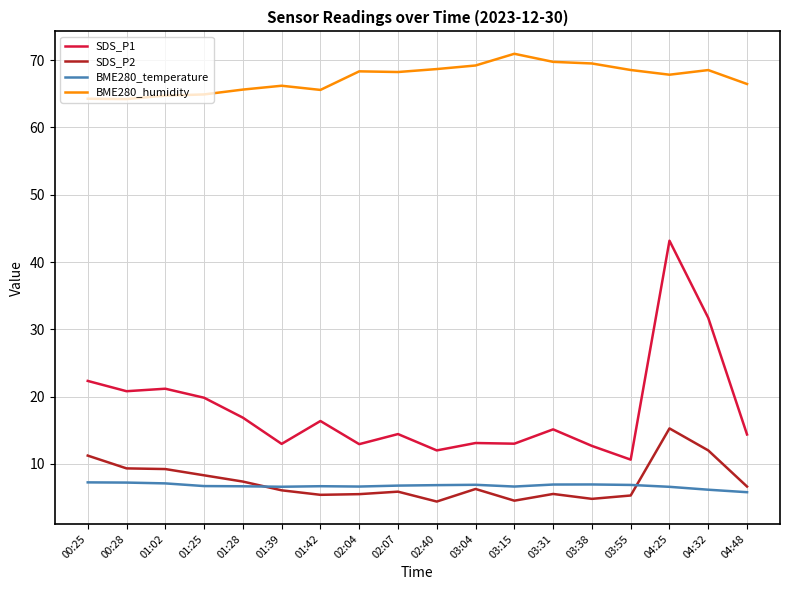

True or false: SDS_P2 and BME280_humidity intersect in this chart.

False